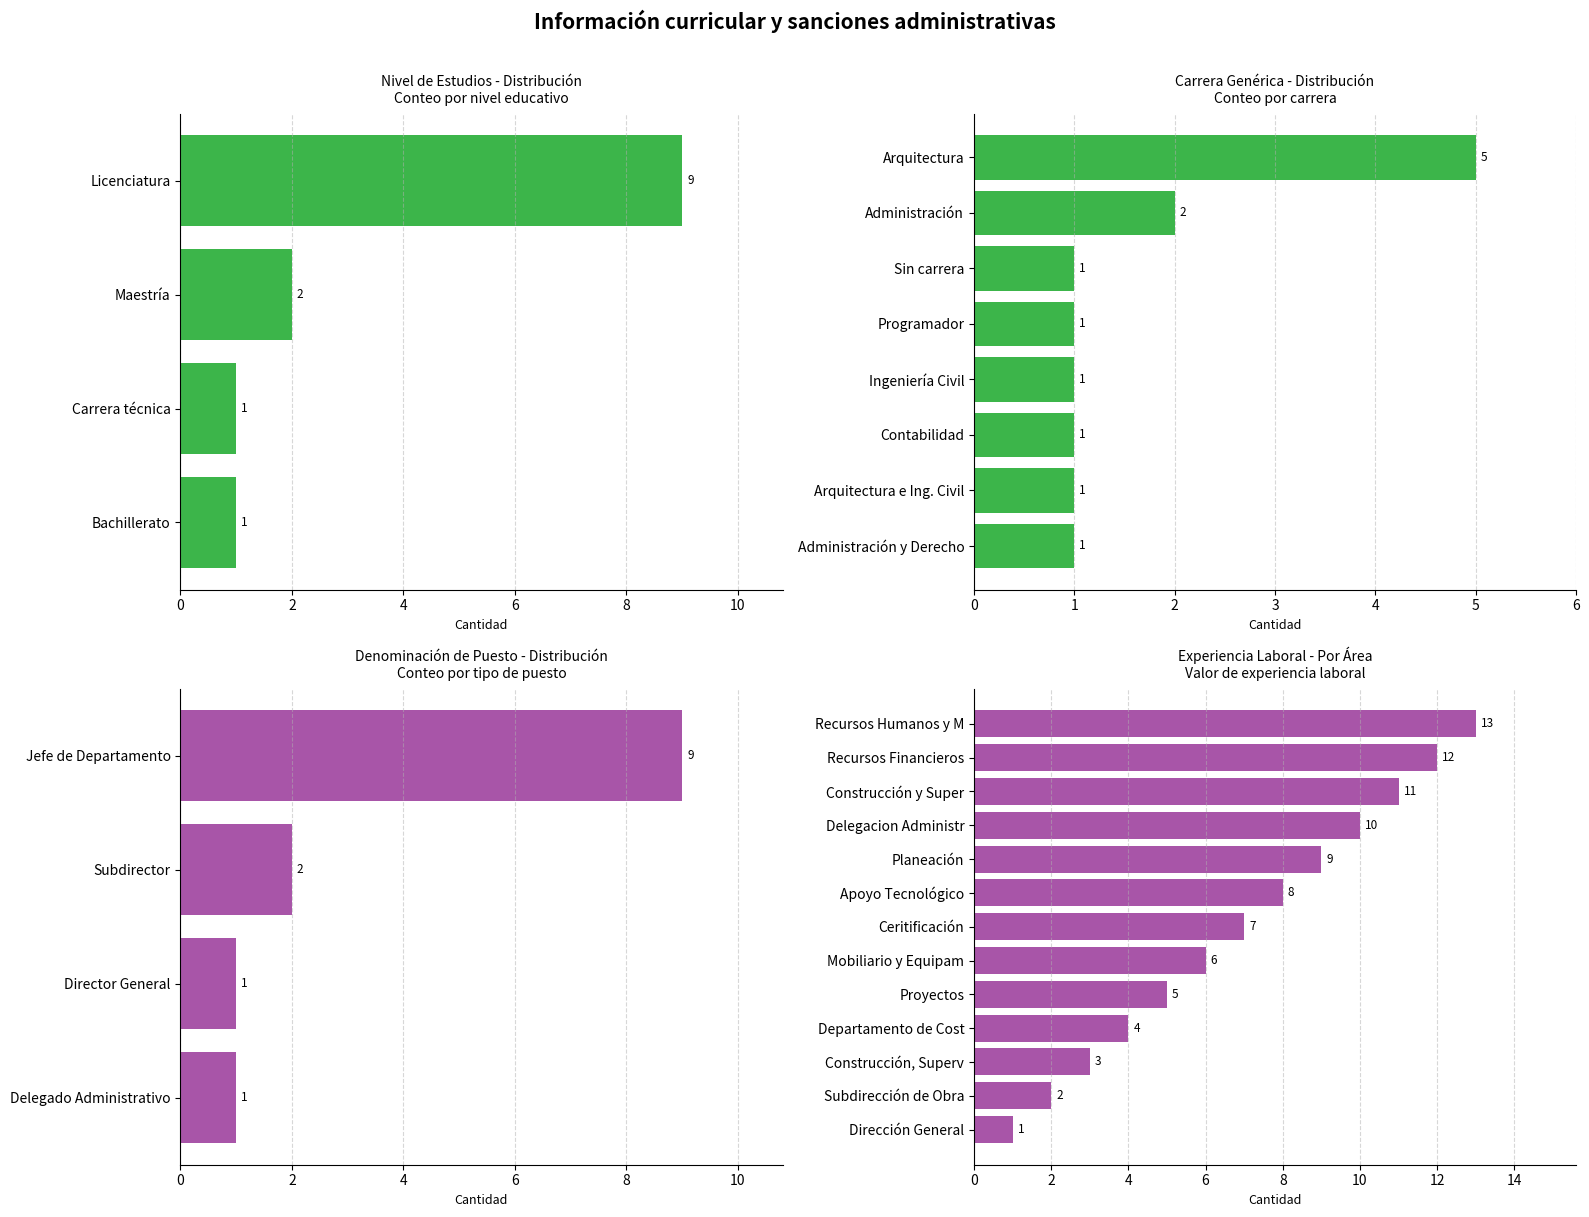

List the labels in order of value, smallest first.

Dirección General, Subdirección de Obra, Construcción, Superv, Departamento de Cost, Proyectos, Mobiliario y Equipam, Ceritificación, Apoyo Tecnológico, Planeación, Delegacion Administr, Construcción y Super, Recursos Financieros, Recursos Humanos y M